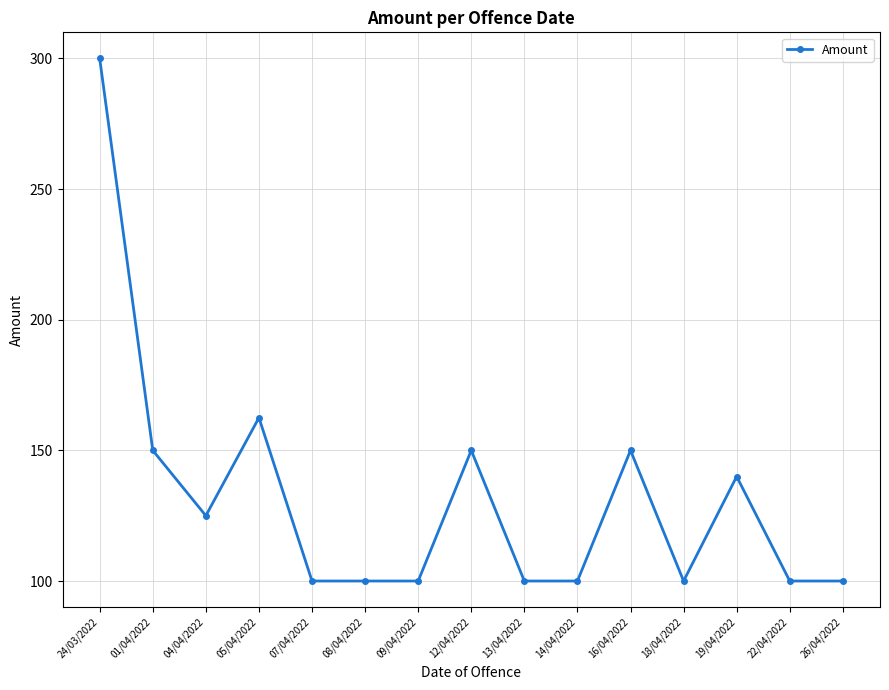

What is the greatest value displayed?

300.0